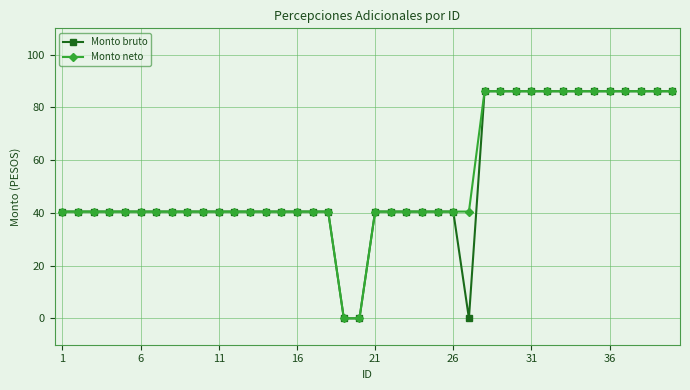

Reading right to left, list all the values displayed in this chart.

Monto bruto: 86.1	86.1	86.1	86.1	86.1	86.1	86.1	86.1	86.1	86.1	86.1	86.1	86.1	0.0	40.5	40.5	40.5	40.5	40.5	40.5	0.0	0.0	40.5	40.5	40.5	40.5	40.5	40.5	40.5	40.5	40.5	40.5	40.5	40.5	40.5	40.5	40.5	40.5	40.5	40.5
Monto neto: 86.1	86.1	86.1	86.1	86.1	86.1	86.1	86.1	86.1	86.1	86.1	86.1	86.1	40.5	40.5	40.5	40.5	40.5	40.5	40.5	0.0	0.0	40.5	40.5	40.5	40.5	40.5	40.5	40.5	40.5	40.5	40.5	40.5	40.5	40.5	40.5	40.5	40.5	40.5	40.5